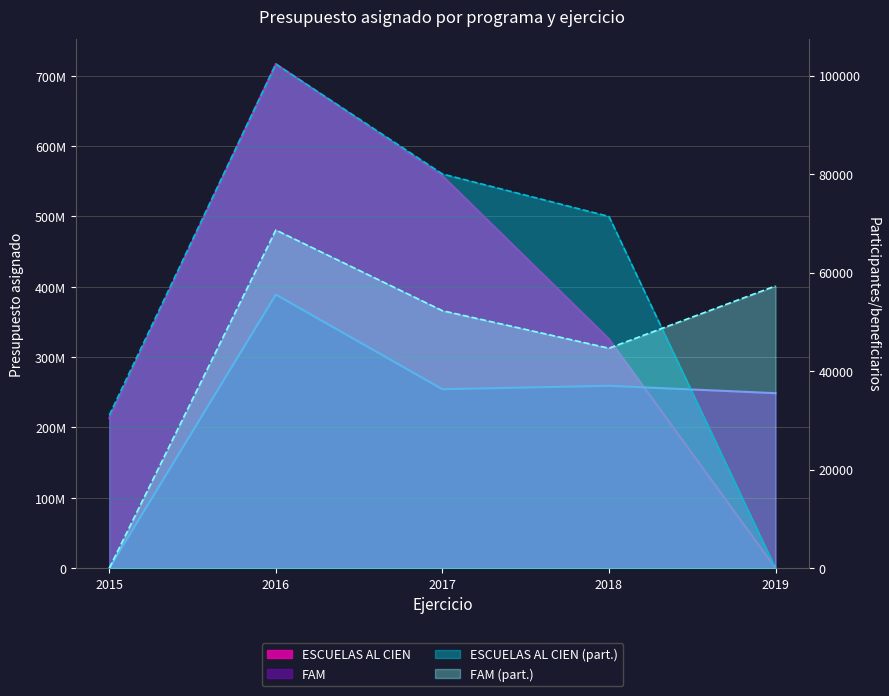

What is the sum of all FAM values?

1151272220.4